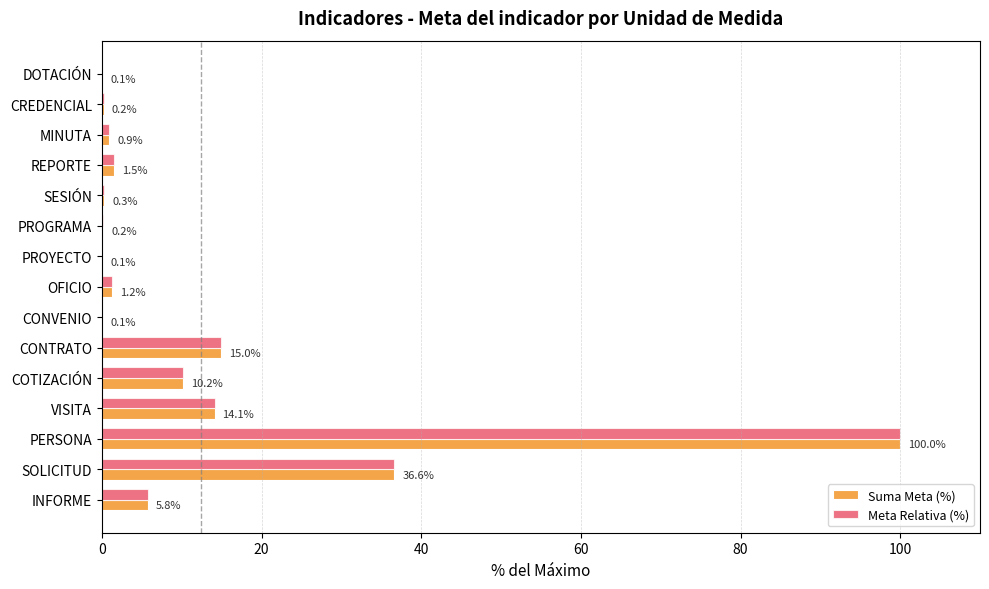

The Suma Meta (%) series shows 0.1 at DOTACIÓN. True or false?

True